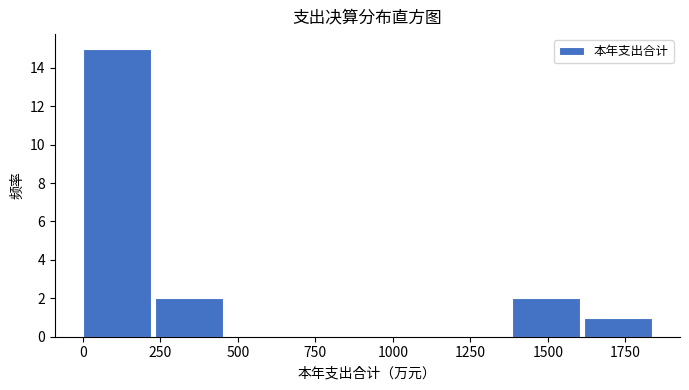

Reading left to right, transcribe this chart: for each bar, give the range it covers on the x-axis and its height. Neither the bar edges nor the heights are printed on the chart, so give them approximately, as read against the axes.

0 to 250: 15
250 to 450: 2
450 to 700: 0
700 to 900: 0
900 to 1150: 0
1150 to 1400: 0
1400 to 1600: 2
1600 to 1850: 1